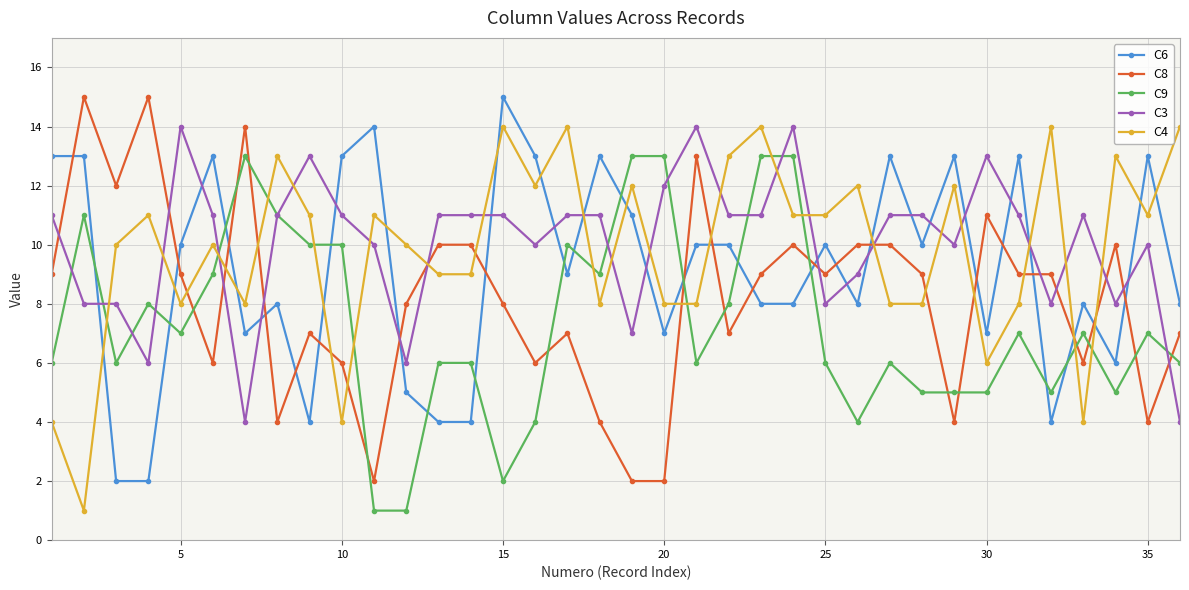

What is the maximum value for C8?

15